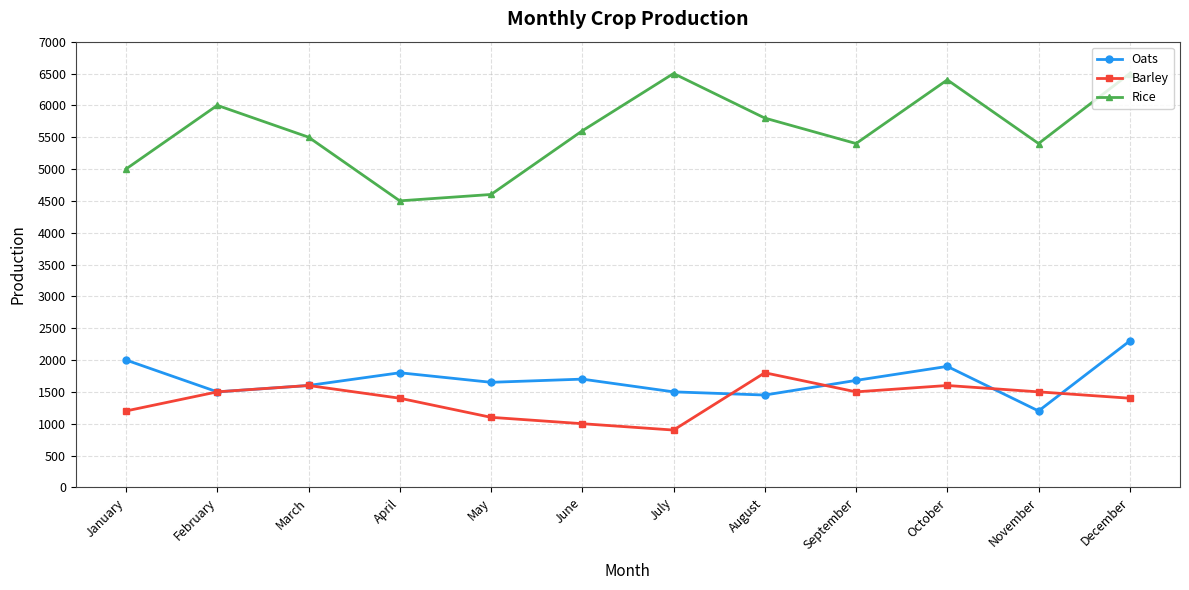

How many lines are shown in the chart?

3